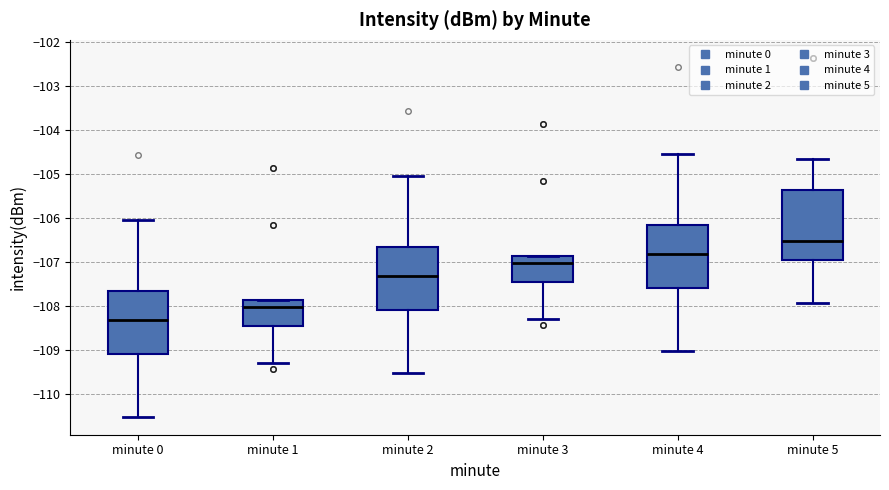

Reading left to right, read every box against the y-axis: the position of its median line, the range the box covers, and the ends of its whiskers. The values are not printed on the chart, so give them approximately, as read against the axis.

minute 0: median -108.3, box -109.1 to -107.7, whiskers -110.5 to -106.0
minute 1: median -108.0, box -108.5 to -107.9, whiskers -109.3 to -107.9
minute 2: median -107.3, box -108.1 to -106.7, whiskers -109.5 to -105.0
minute 3: median -107.0, box -107.5 to -106.9, whiskers -108.3 to -106.9
minute 4: median -106.8, box -107.6 to -106.2, whiskers -109.0 to -104.5
minute 5: median -106.5, box -107.0 to -105.4, whiskers -107.9 to -104.7